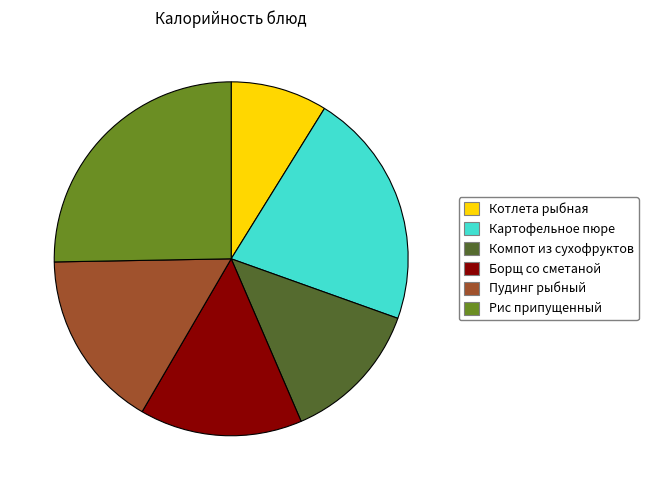

Which slice is the largest?

Рис припущенный